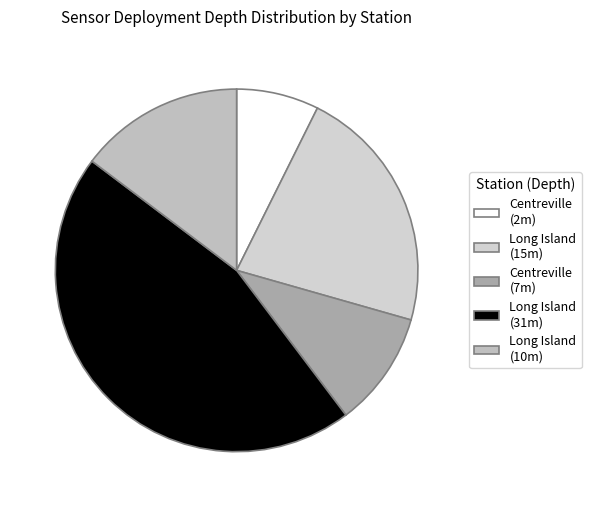

Count the number of slices in the pie.

5